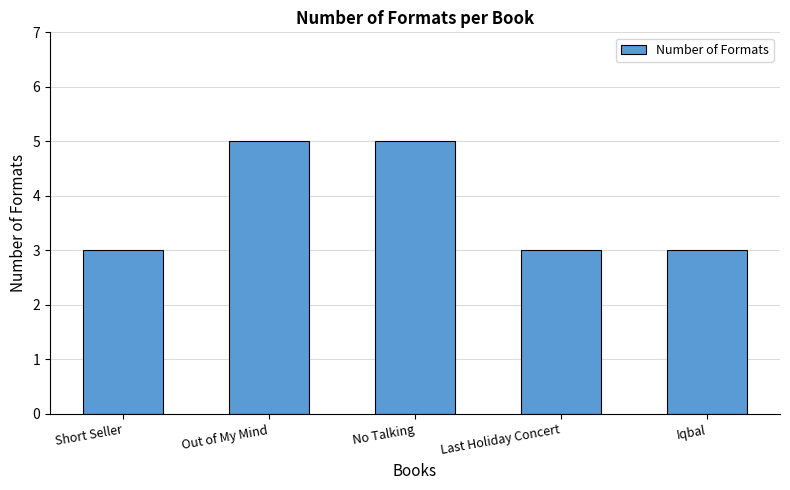

What is the change in value from Short Seller to Out of My Mind?

+2